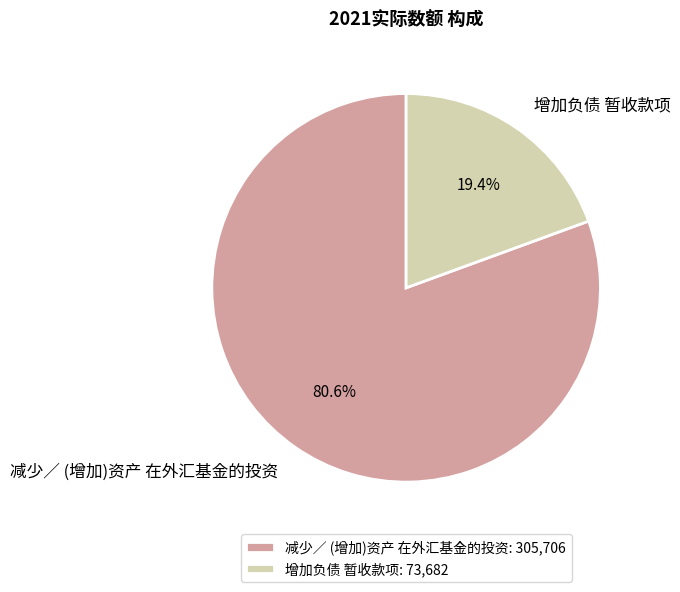

How many slices are in this pie chart?

2